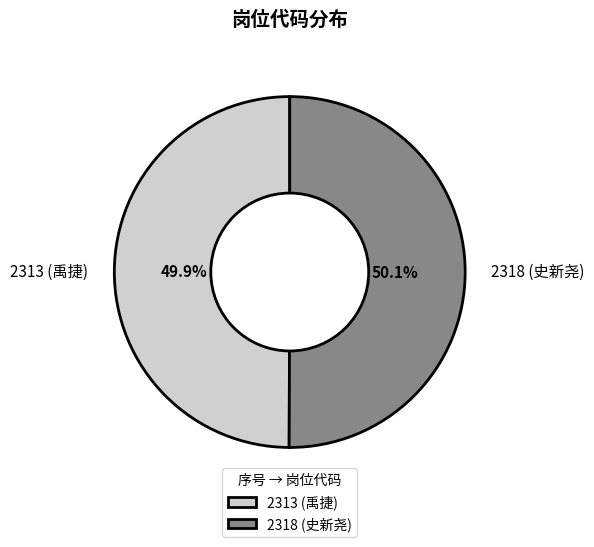

Is the sum of 2318 (史新尧) and 2313 (禹捷) greater than half?

Yes